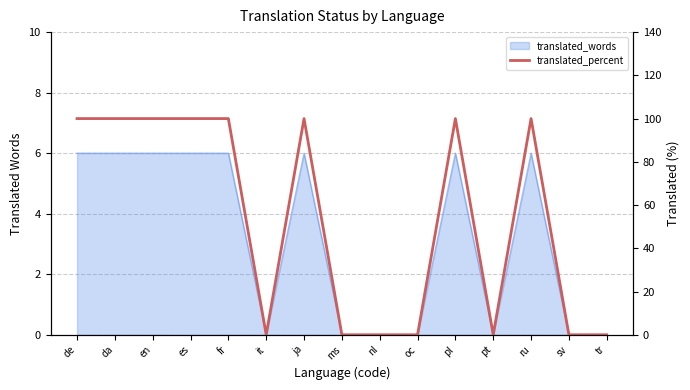

How many data points are less than 100?

7